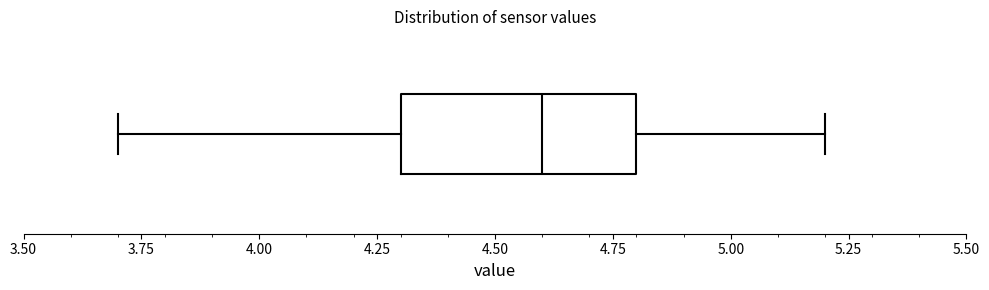

Where is the right edge of the box on the x-axis? The values are not printed on the chart, so give them approximately, as read against the axis.

4.8